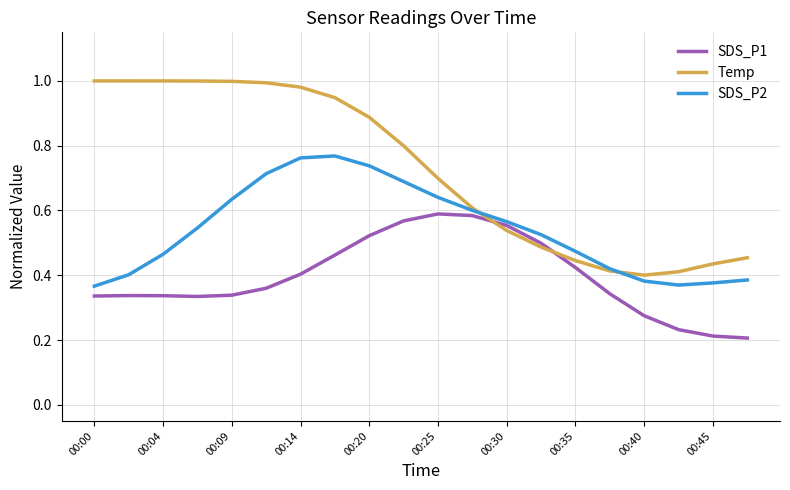

At how many categories does at least one series exceed 0?

20